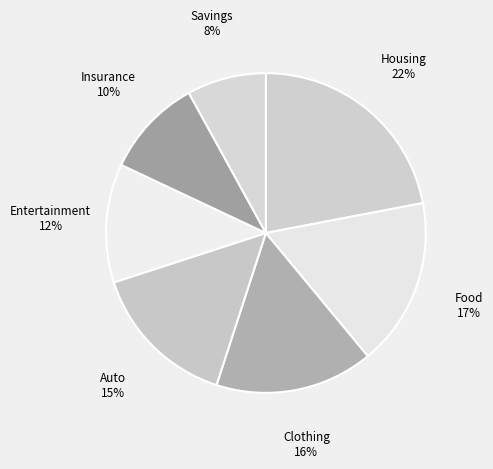

Is there any slice that represents more than half of the pie?

No